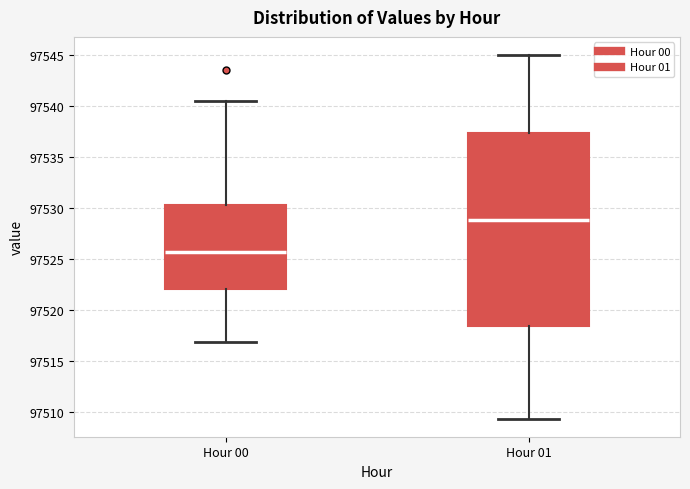

Which box has the highest median line?

Hour 01